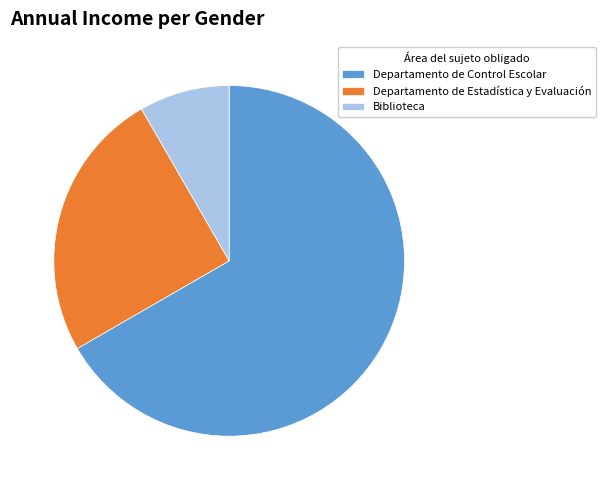

Rank the categories by value from lowest to highest.

Biblioteca, Departamento de Estadística y Evaluación, Departamento de Control Escolar